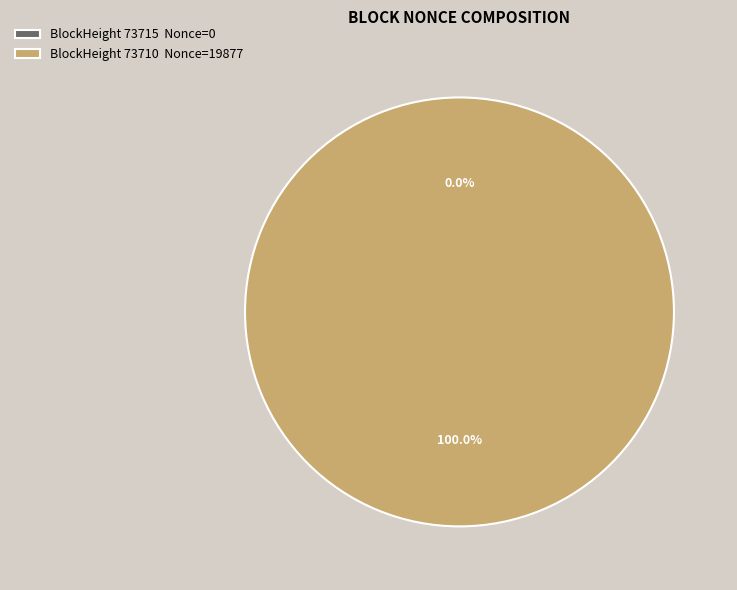

Do 73710 and 73715 together represent more than half of the pie?

Yes